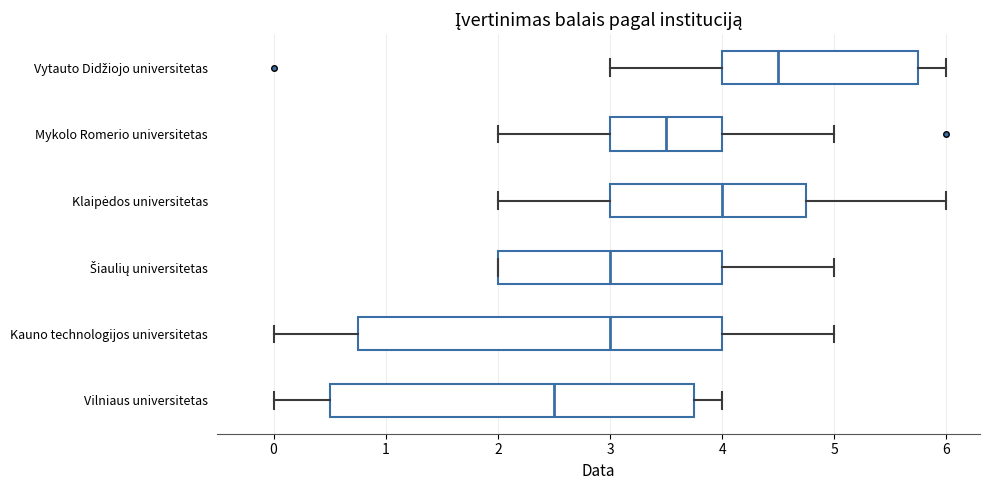

Which box's median line is the furthest to the left?

Vilniaus universitetas